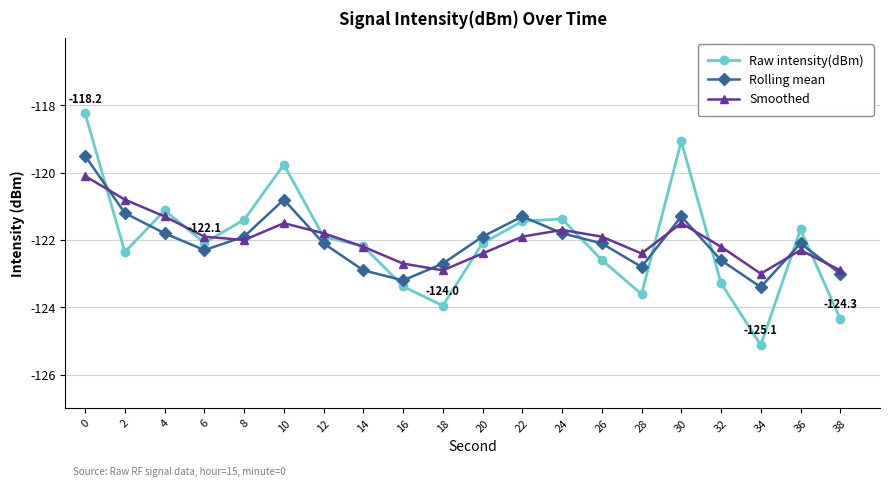

Does the chart have visible grid lines?

Yes